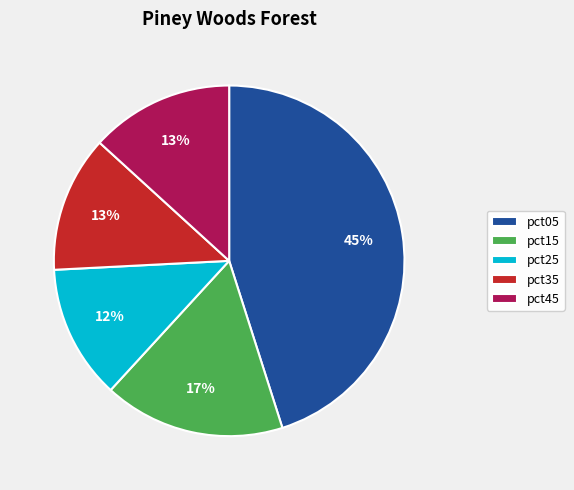

To the nearest percent, what is the average slice percentage?

20%